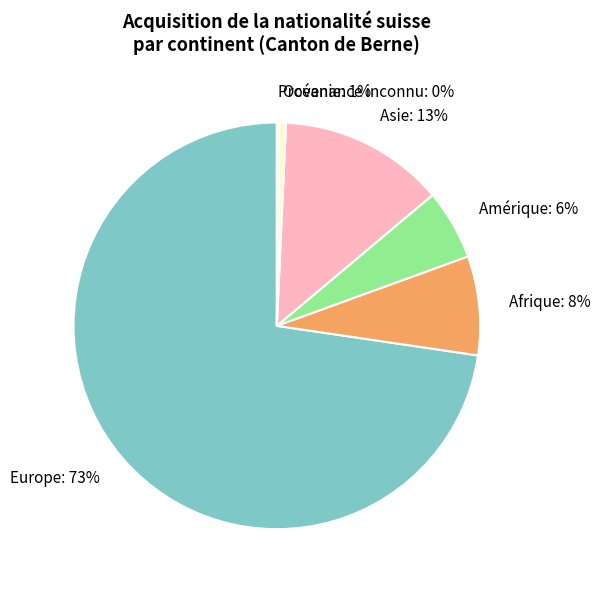

Which has a higher value, Amérique: 6% or Océanie: 1%?

Amérique: 6%